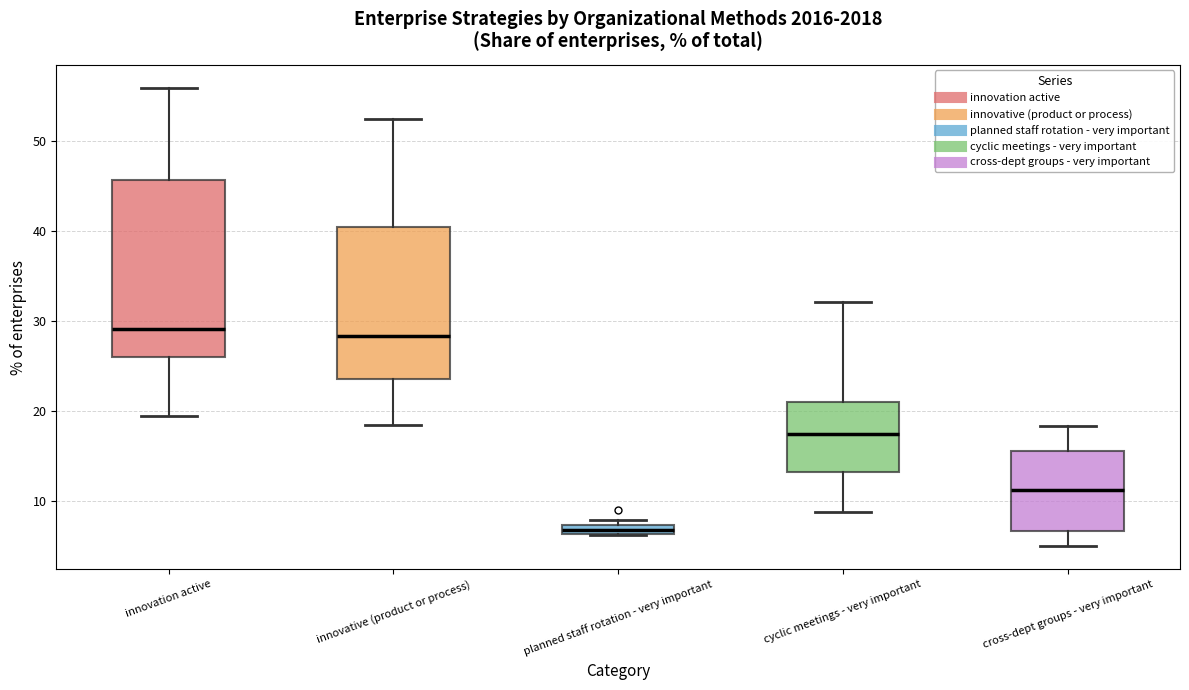

Where is the upper edge of the box for planned staff rotation - very important on the y-axis? The values are not printed on the chart, so give them approximately, as read against the axis.

7